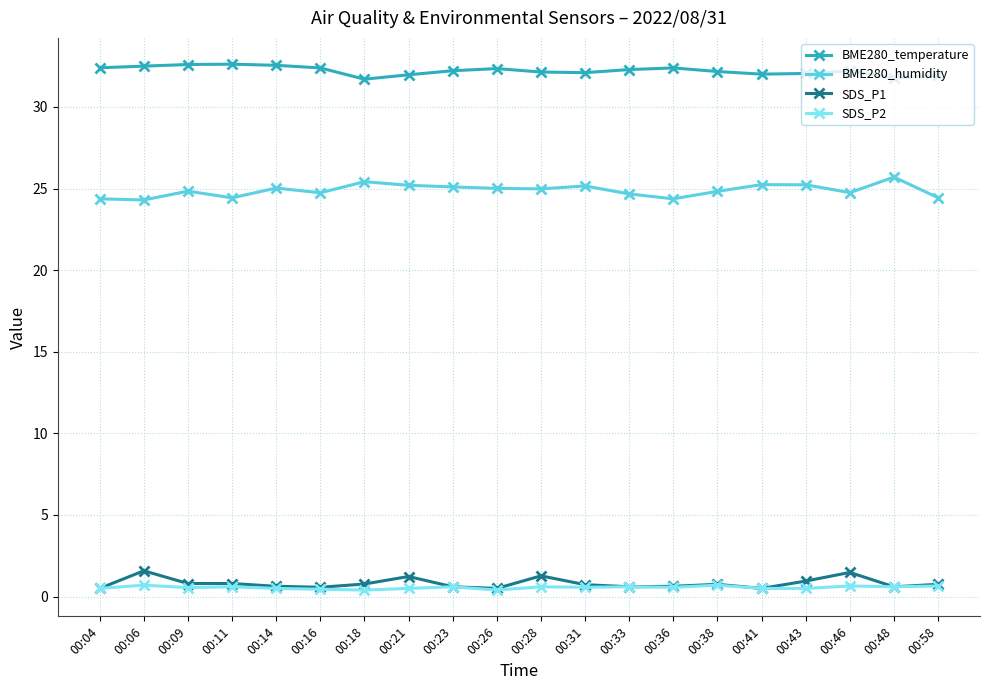

Is it true that BME280_temperature equals 15.5 at 00:33?

False